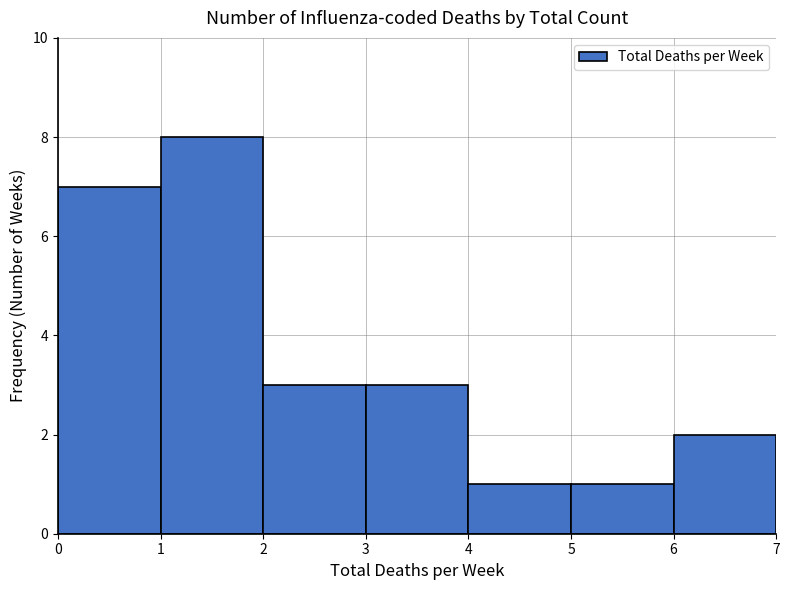

Over which range of the x-axis is the bar tallest?

1 to 2